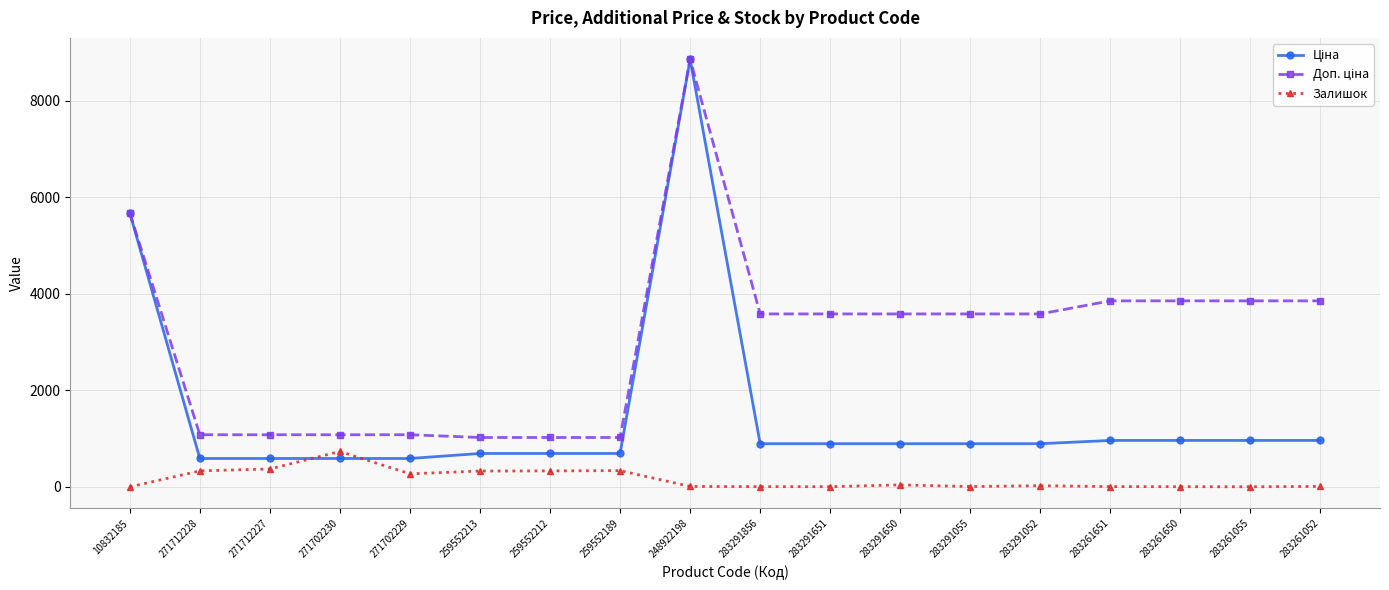

At how many categories does at least one series exceed 2903?

11